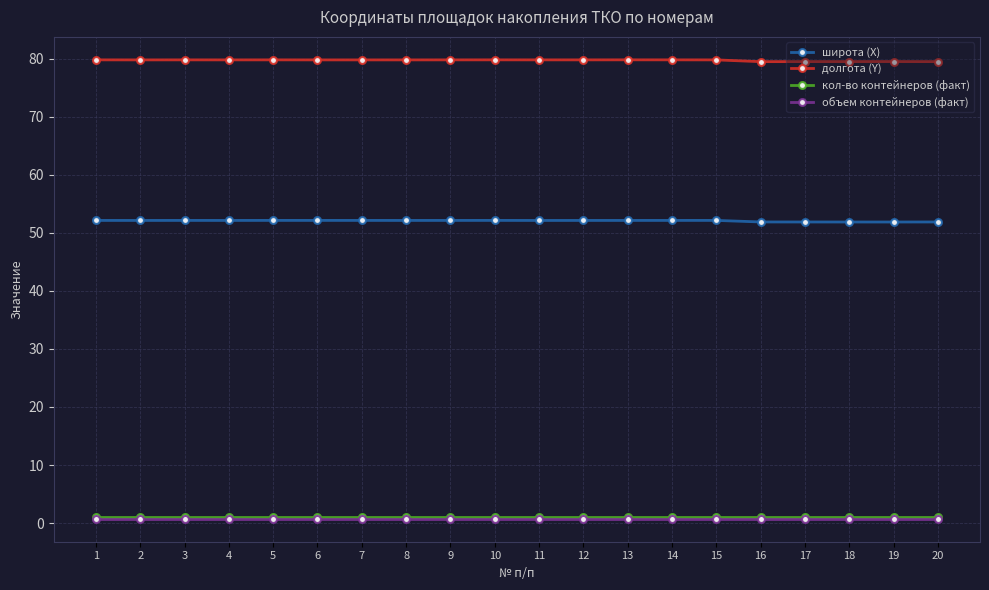

True or false: долгота (Y) has a value of 79.8 at 2.

True